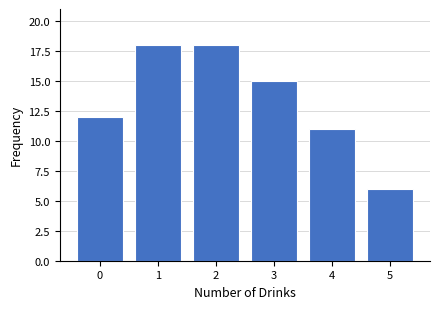

Reading left to right, list all the values displayed in this chart.

0=12	1=18	2=18	3=15	4=11	5=6